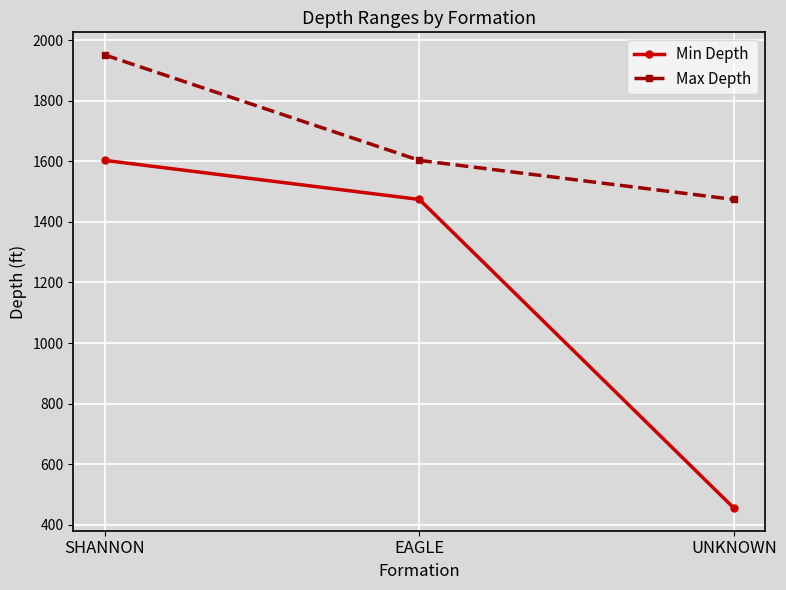

Which series has the largest total across all categories?

Max Depth